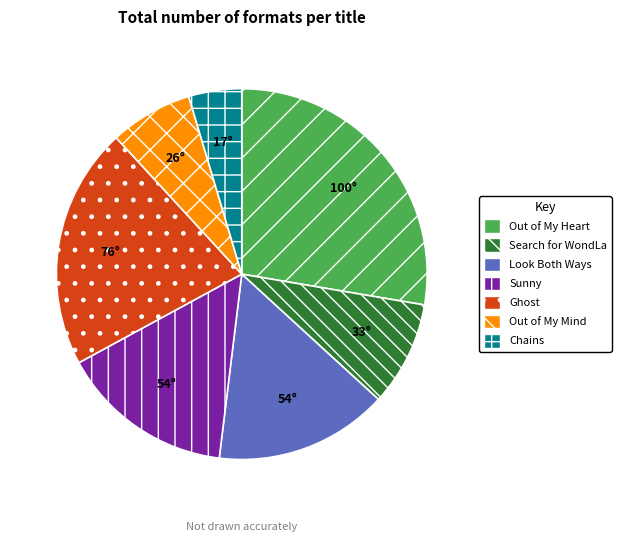

Combined, do Chains and Out of My Heart account for over 50%?

No